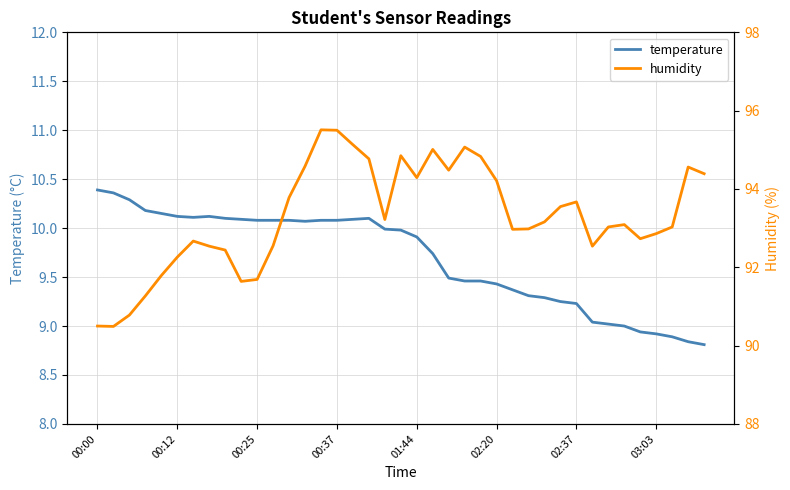

How many lines are shown in the chart?

2